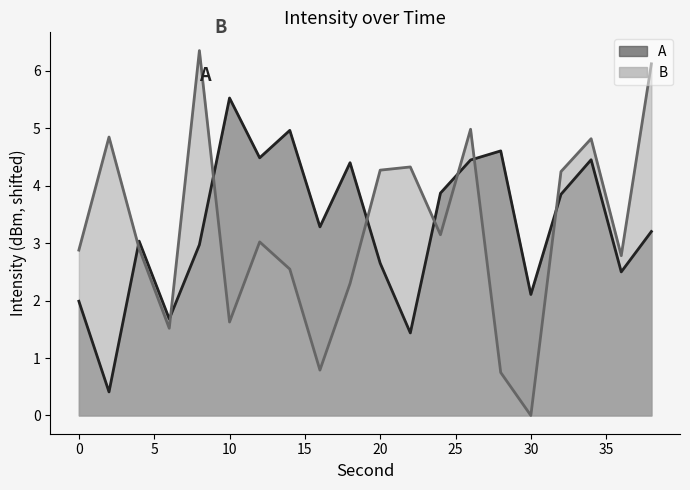

At which label is B closest to 3?

12